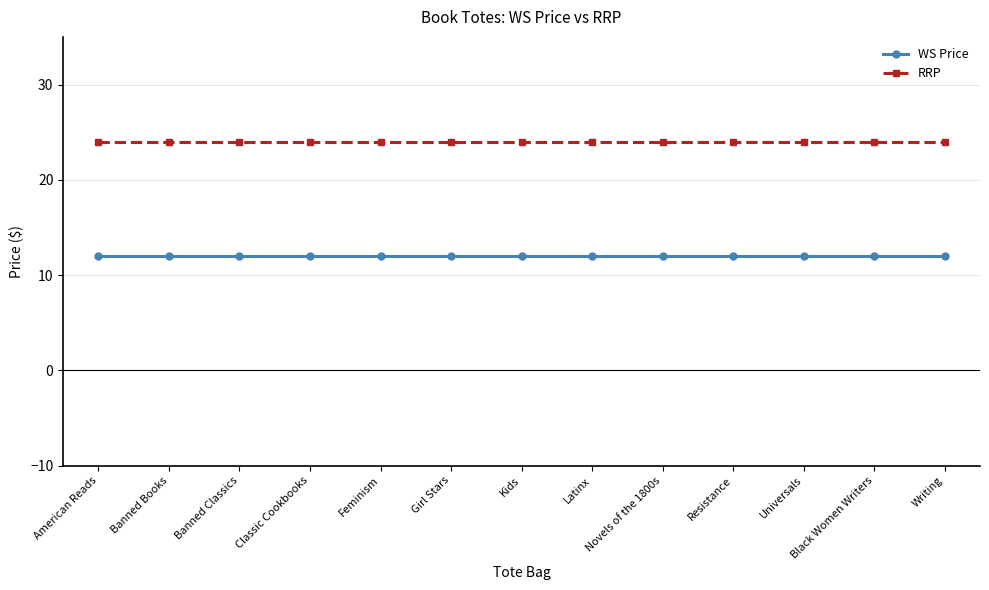

Reading left to right, what are all the values shown in this chart?

WS Price: 12	12	12	12	12	12	12	12	12	12	12	12	12
RRP: 24	24	24	24	24	24	24	24	24	24	24	24	24